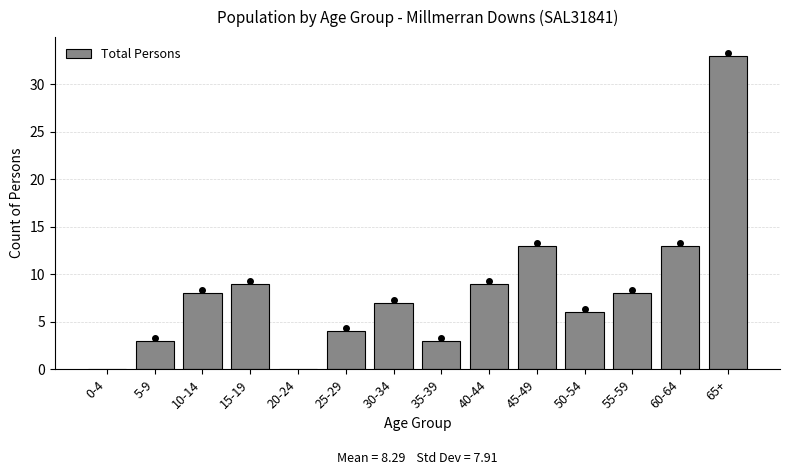

Reading left to right, list all the values displayed in this chart.

0-4=0	5-9=3	10-14=8	15-19=9	20-24=0	25-29=4	30-34=7	35-39=3	40-44=9	45-49=13	50-54=6	55-59=8	60-64=13	65+=33